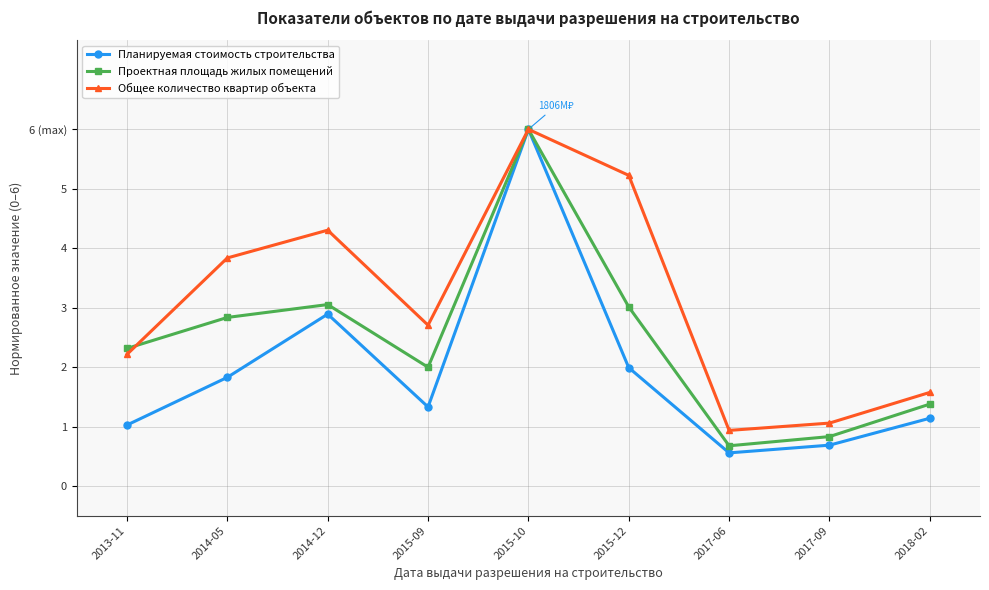

What are all the series names shown in the legend?

Планируемая стоимость строительства, Проектная площадь жилых помещений, Общее количество квартир объекта